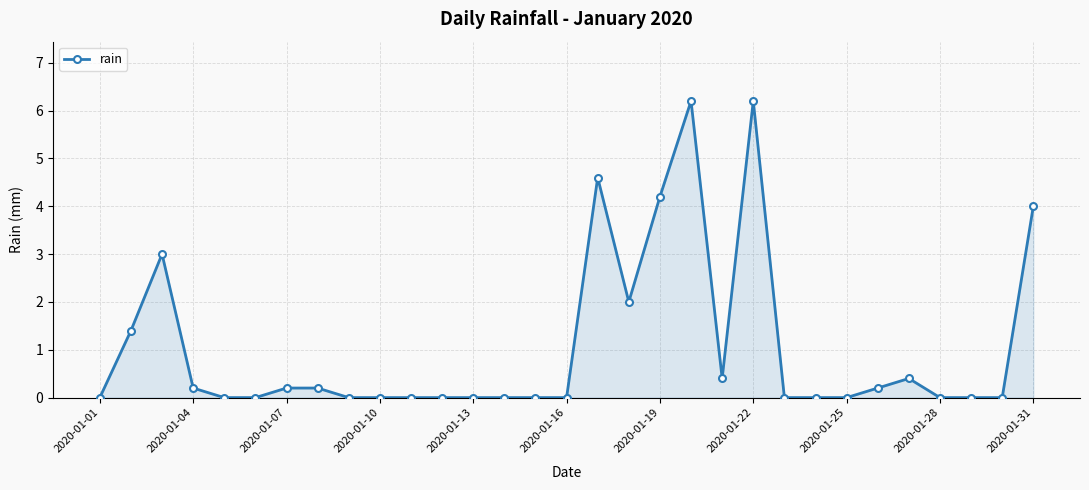

What is the greatest value displayed?

6.2